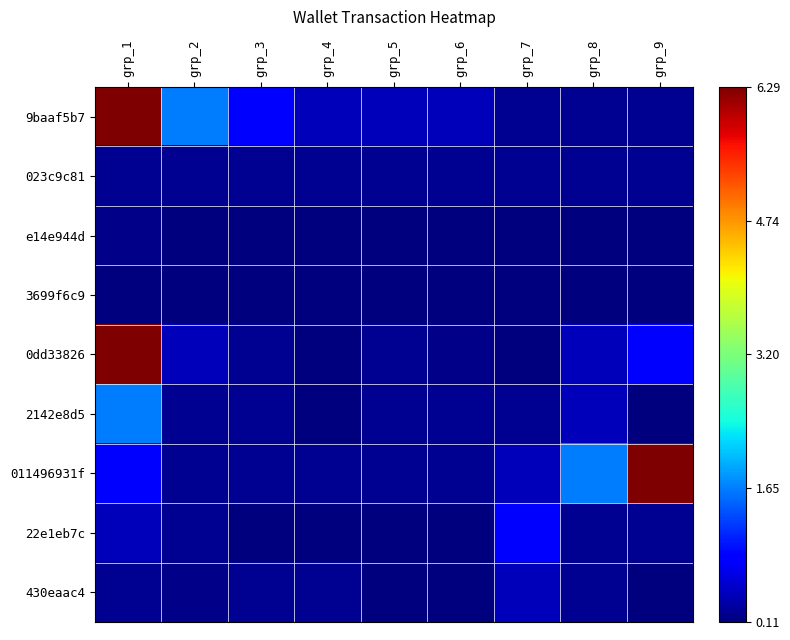

At how many categories does at least one series exceed 1?

4